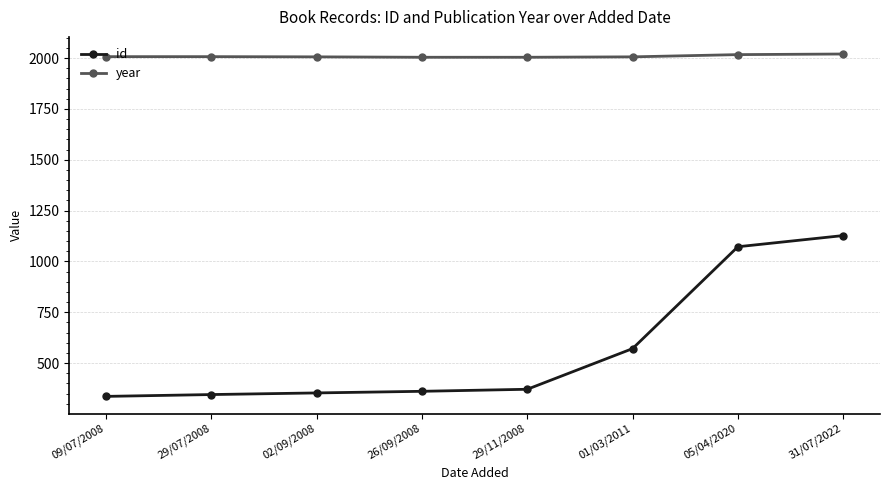

True or false: year has a value of 2004 at 26/09/2008.

True